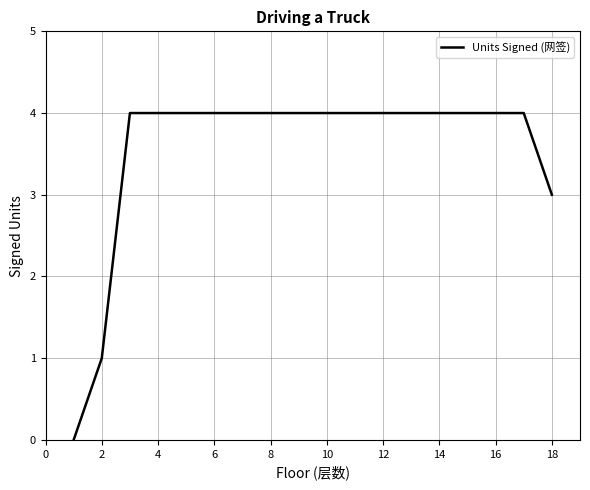

Is this an area chart (filled region under the line)?

No